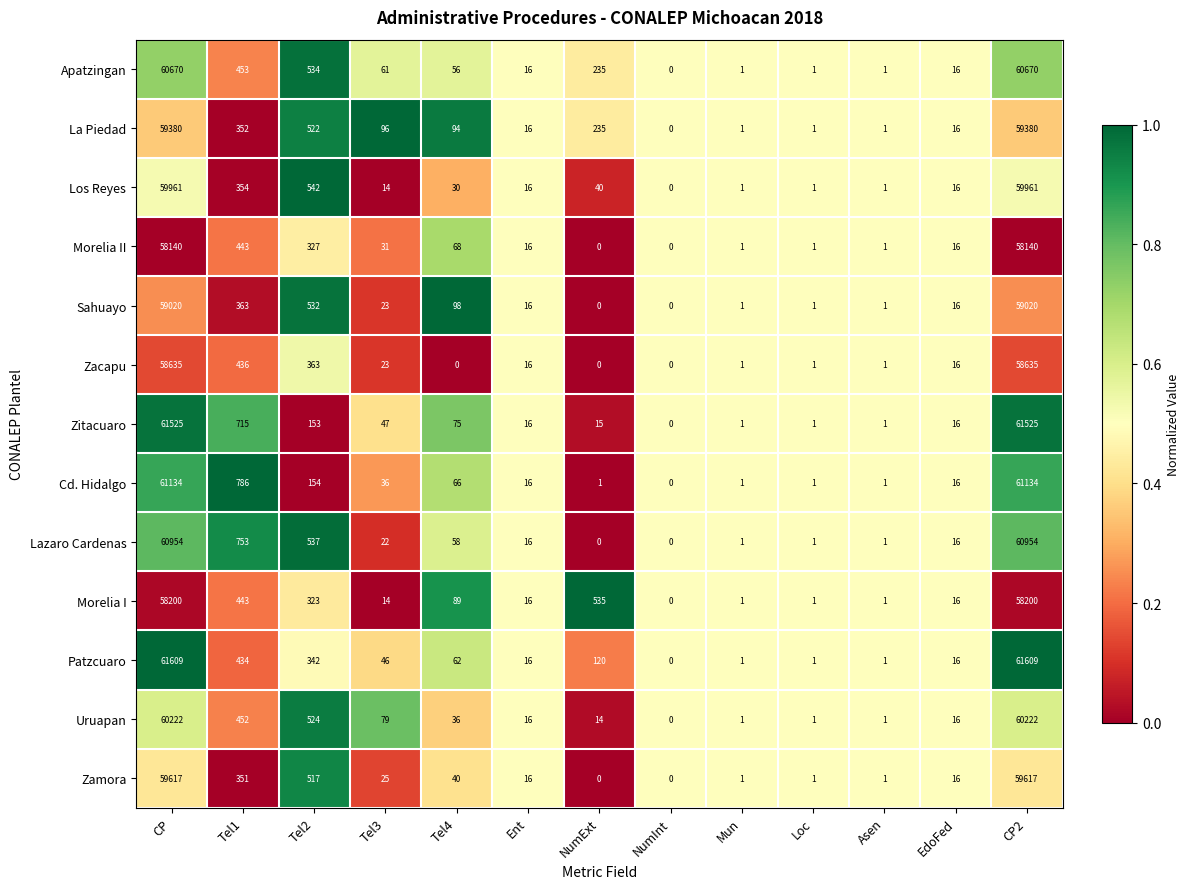

Which series has the widest spread of values?

Patzcuaro